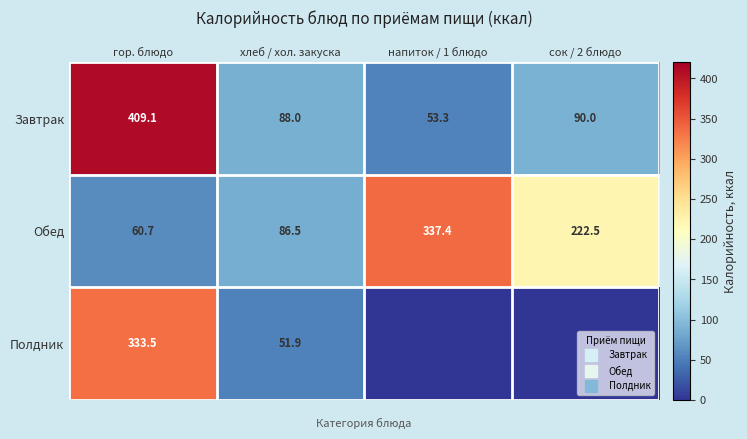

Rank the series by their maximum value, from highest to lowest.

Завтрак, Обед, Полдник